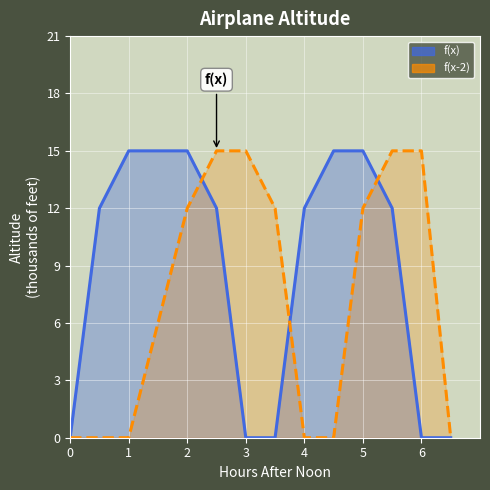

How many lines are shown in the chart?

2